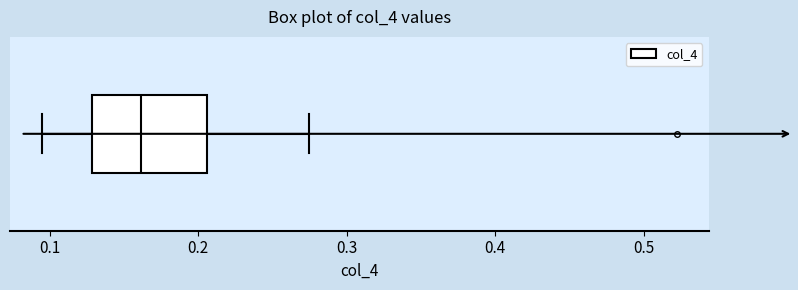

Read this box plot against the x-axis: the position of the median line, the range covered by the box, and the ends of both whiskers. The values are not printed on the chart, so give them approximately, as read against the axis.

median 0.16, box 0.13 to 0.21, whiskers 0.09 to 0.27